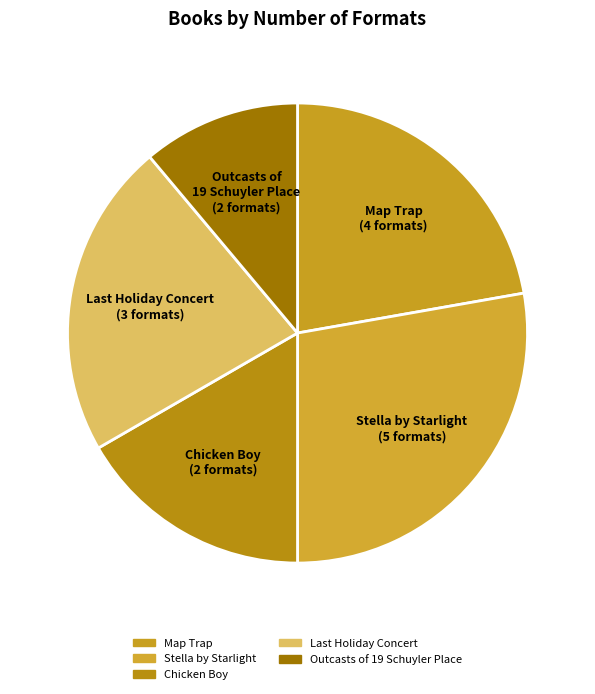

Which slice is the largest?

Stella by Starlight